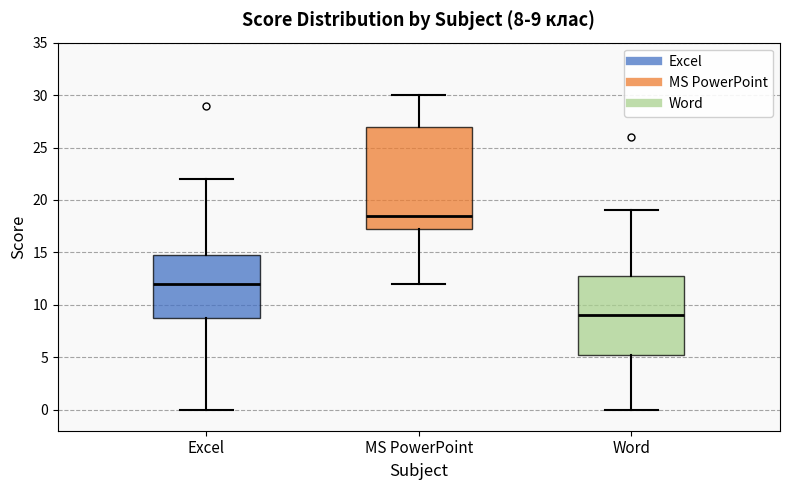

Which box's median line is the lowest?

Word